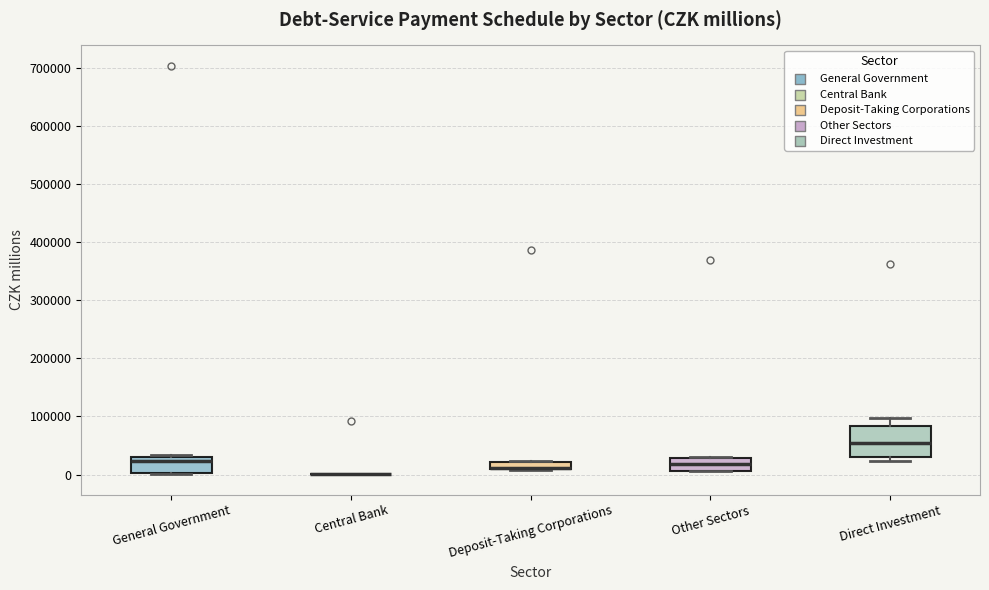

Where is the lower edge of the box for General Government on the y-axis? The values are not printed on the chart, so give them approximately, as read against the axis.

0